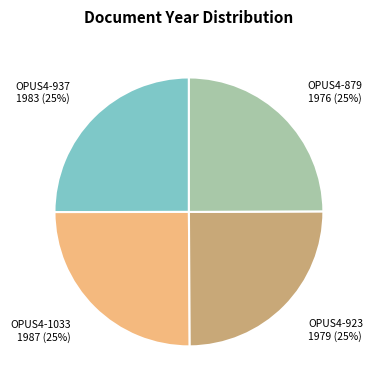

Is there any slice that represents more than half of the pie?

No